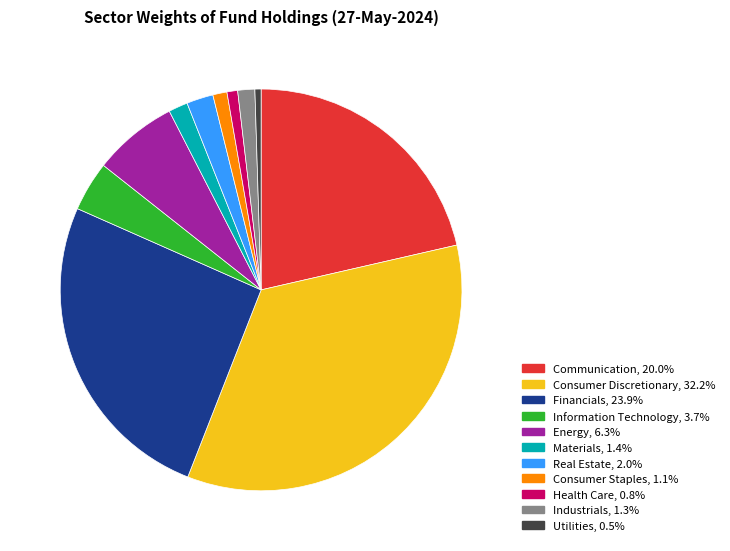

Count the number of slices in the pie.

11